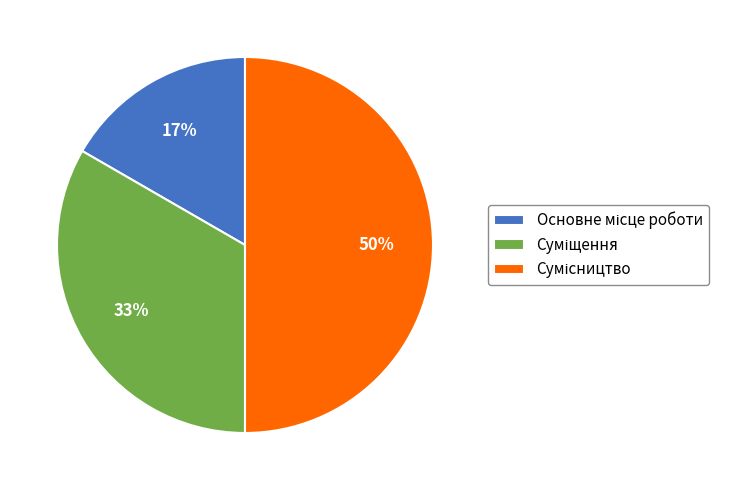

To the nearest percent, what is the average slice percentage?

33%